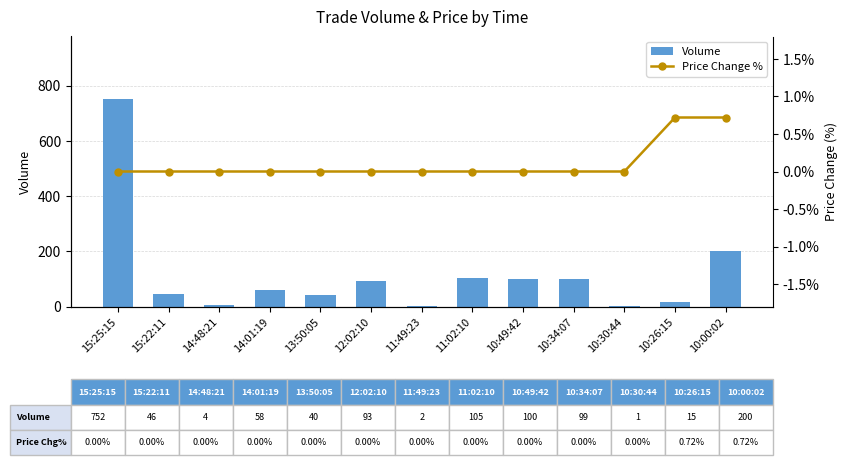

Between 14:01:19 and 12:02:10, which series saw the biggest shift?

Volume